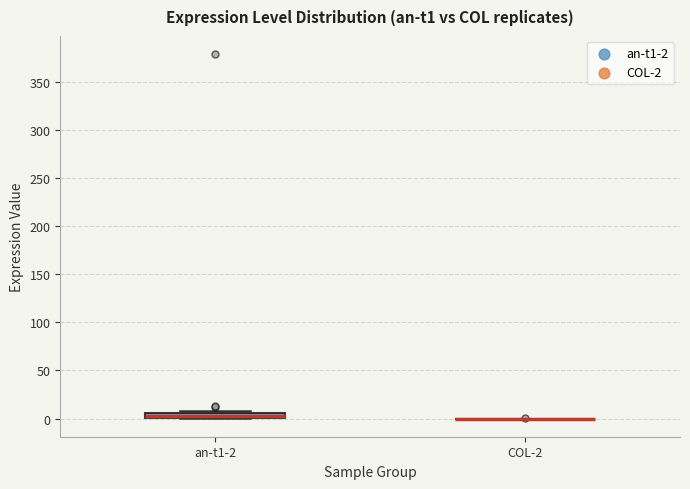

Where is the lower edge of the box for an-t1-2 on the y-axis? The values are not printed on the chart, so give them approximately, as read against the axis.

0